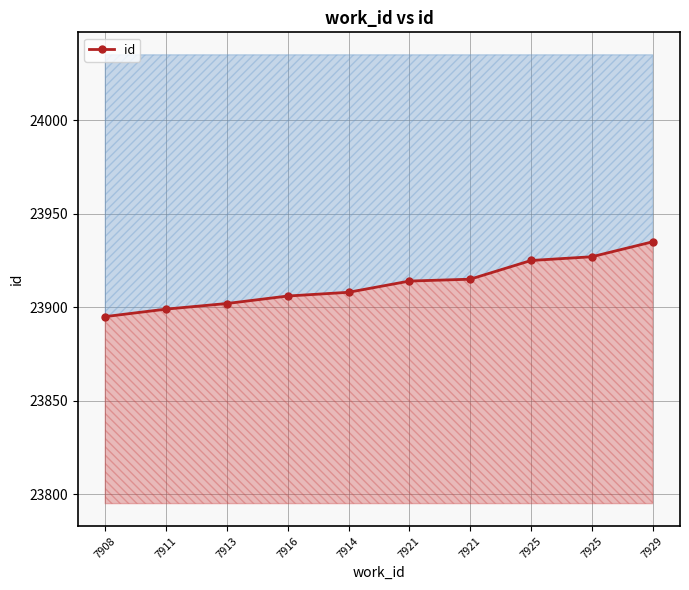

True or false: the data shows 11285 at 7911.

False